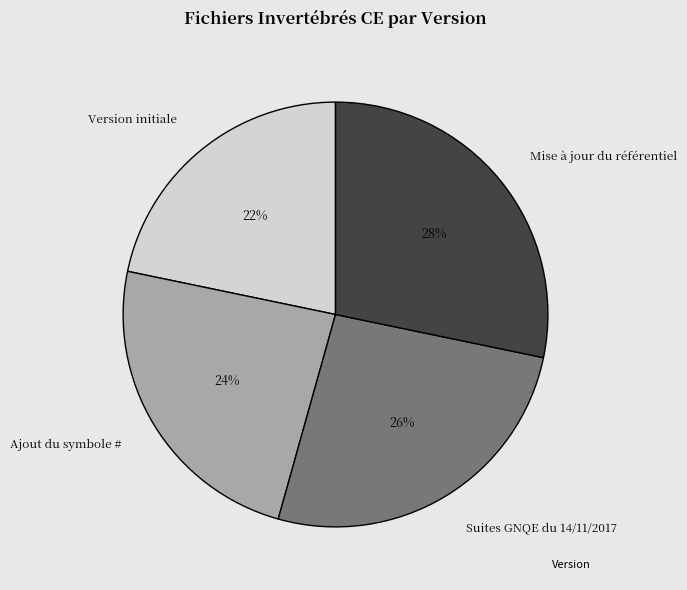

To the nearest percent, what percentage of the pie is Ajout du symbole #?

24%